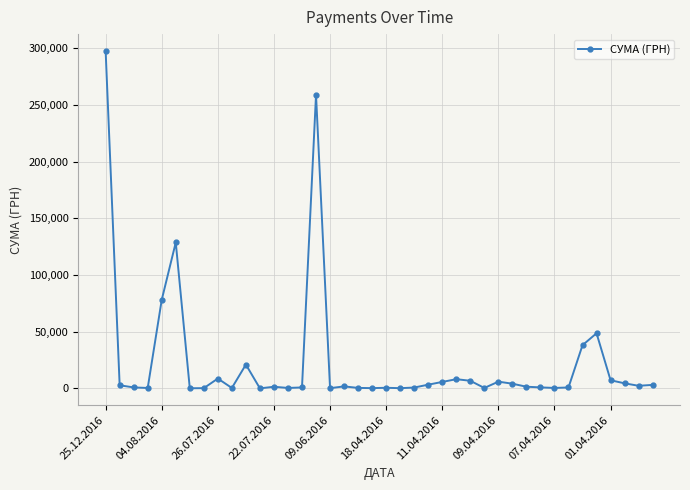

What is the average value?

23650.7